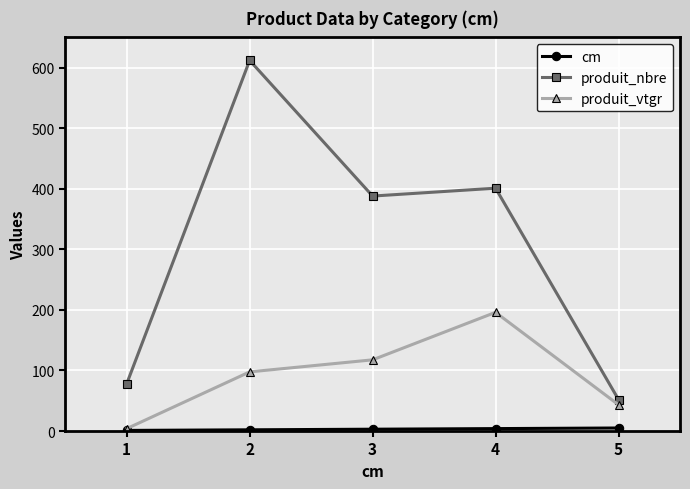

At which category is the sum across all series the highest?

2